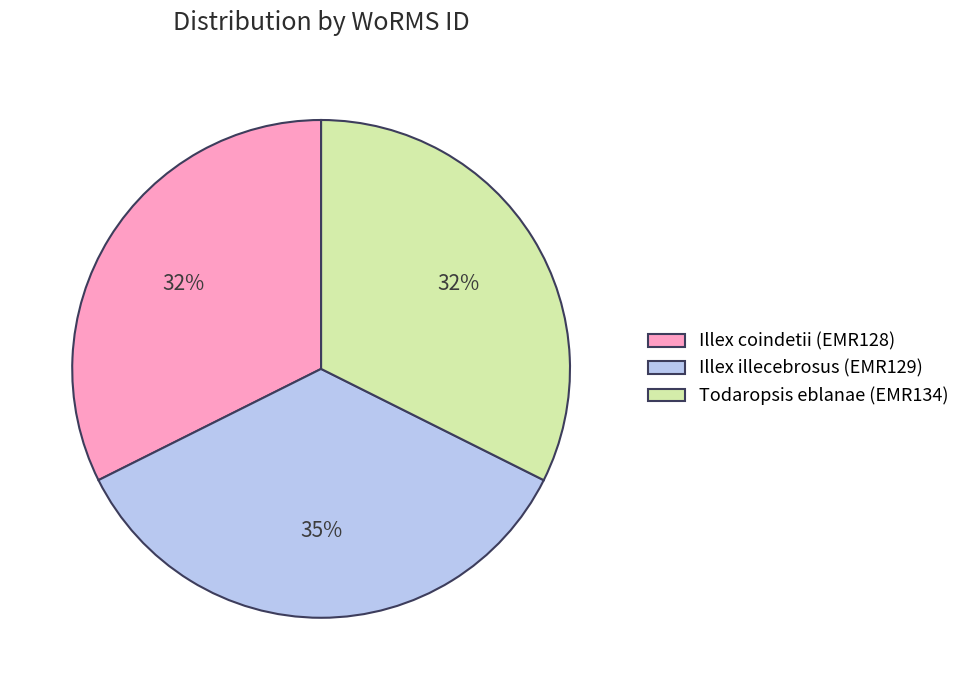

To the nearest percent, what is the average slice percentage?

33%